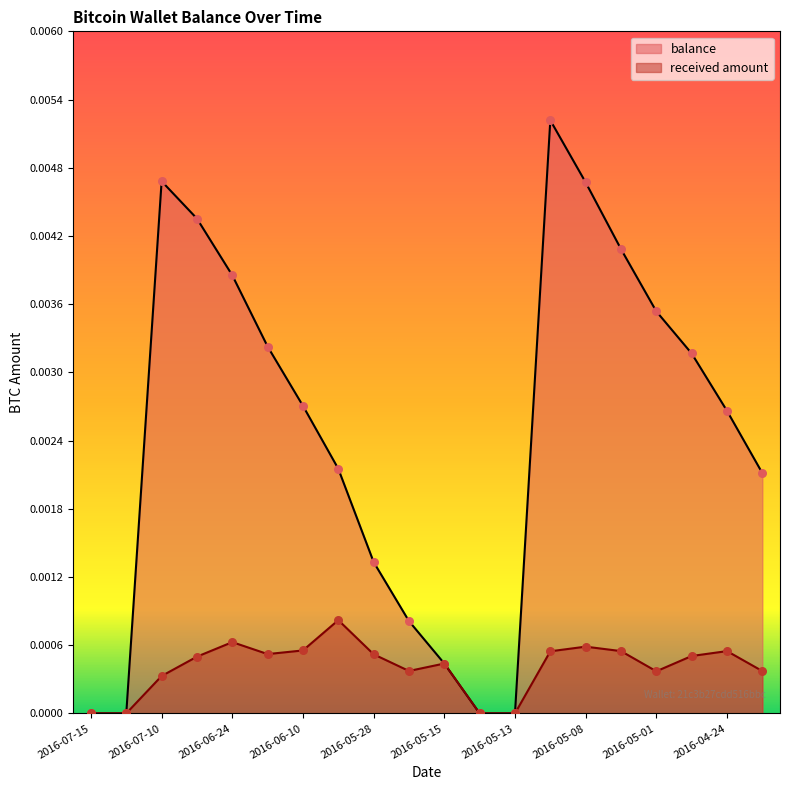

What are all the series names shown in the legend?

balance, received amount